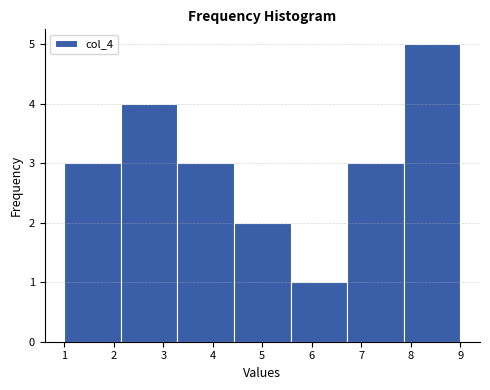

How tall is the bar that spans 2.1 to 3.3 on the x-axis? Neither the bar edges nor the heights are printed on the chart, so give them approximately, as read against the axes.

4